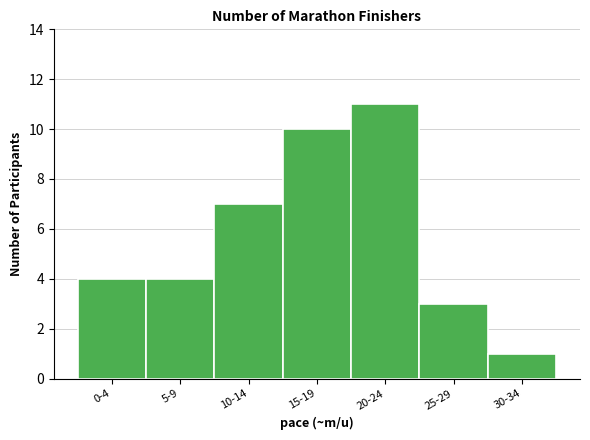

Reading left to right, what are all the values shown in this chart?

0-4=4	5-9=4	10-14=7	15-19=10	20-24=11	25-29=3	30-34=1